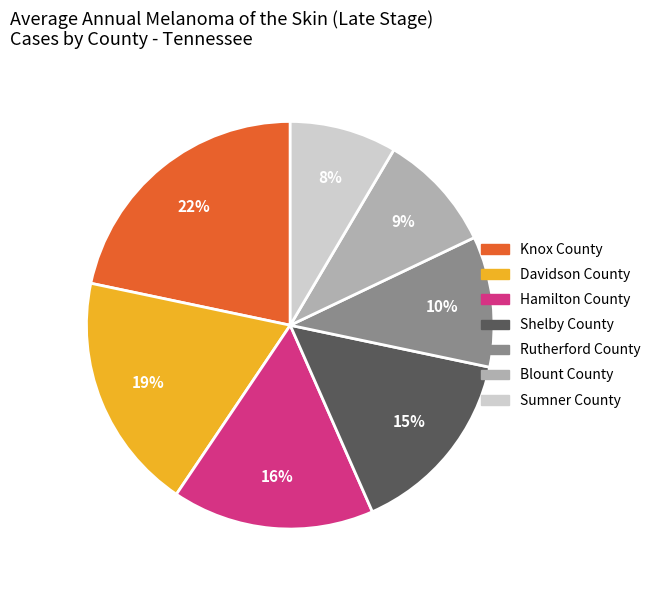

How many slices are in this pie chart?

7